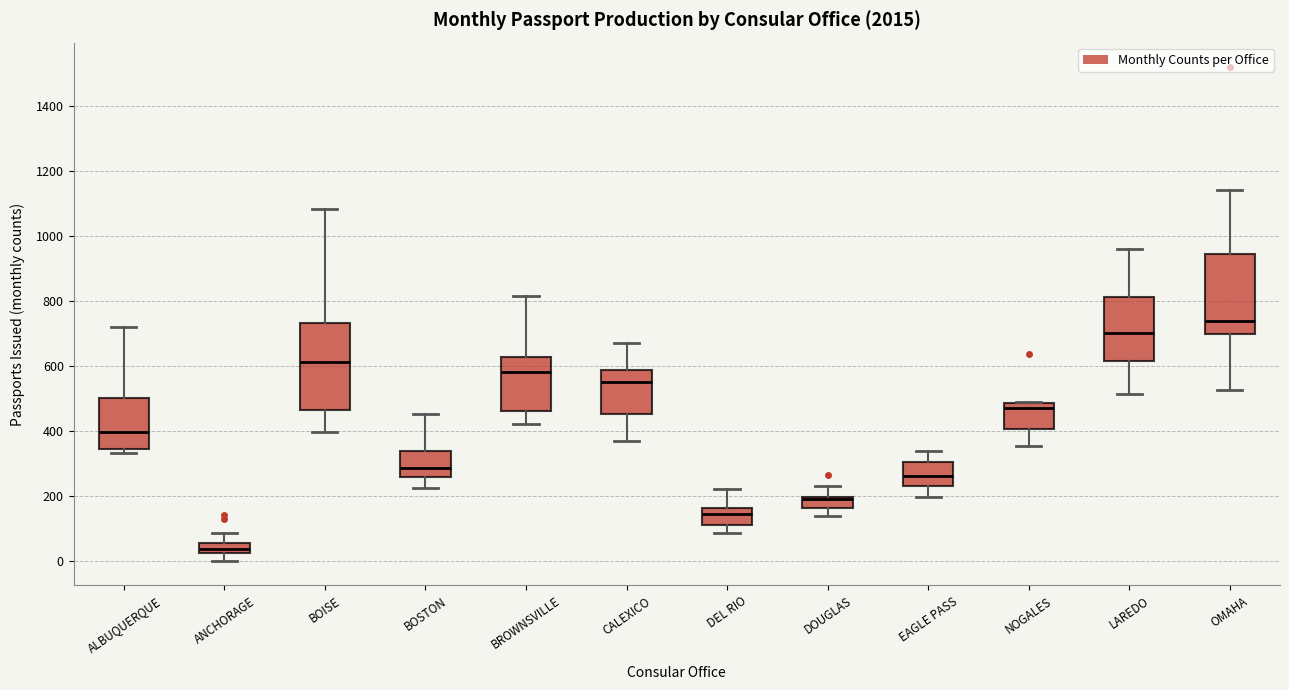

Reading left to right, read every box against the y-axis: the position of its median line, the range the box covers, and the ends of its whiskers. The values are not printed on the chart, so give them approximately, as read against the axis.

ALBUQUERQUE: median 400, box 340 to 500, whiskers 340 (just below the box's lower edge) to 720
ANCHORAGE: median 40, box 20 to 60, whiskers 0 to 80
BOISE: median 620, box 460 to 740, whiskers 400 to 1080
BOSTON: median 280, box 260 to 340, whiskers 220 to 460
BROWNSVILLE: median 580, box 460 to 620, whiskers 420 to 820
CALEXICO: median 560, box 460 to 580, whiskers 380 to 660
DEL RIO: median 140, box 100 to 160, whiskers 80 to 220
DOUGLAS: median 180, box 160 to 200, whiskers 140 to 240
EAGLE PASS: median 260, box 220 to 300, whiskers 200 to 340
NOGALES: median 460, box 400 to 480, whiskers 360 to 480
LAREDO: median 700, box 620 to 820, whiskers 520 to 960
OMAHA: median 740, box 700 to 940, whiskers 520 to 1140